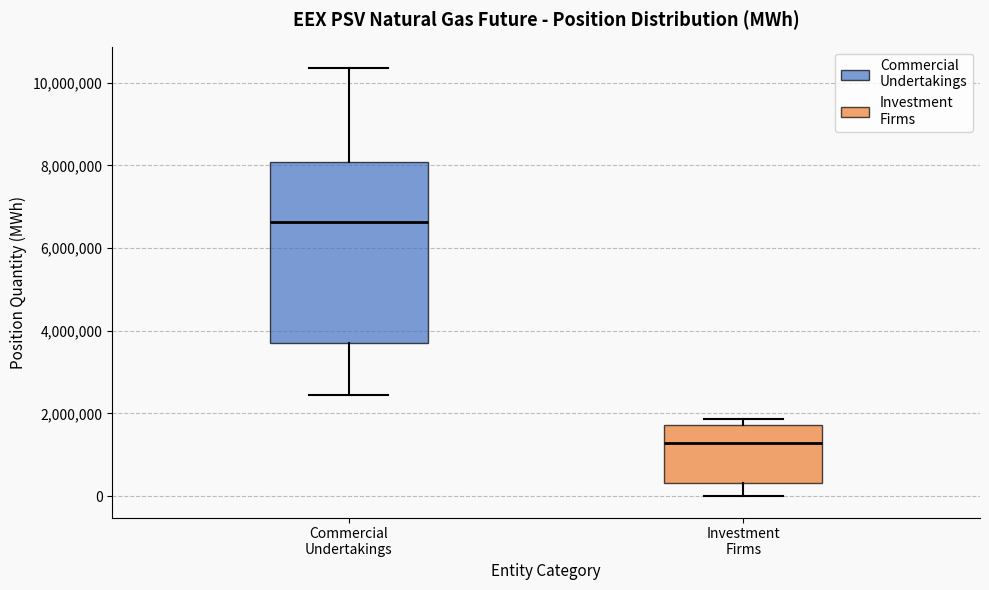

Reading left to right, read every box against the y-axis: the position of its median line, the range the box covers, and the ends of its whiskers. The values are not printed on the chart, so give them approximately, as read against the axis.

Commercial Undertakings: median 6600000, box 3800000 to 8000000, whiskers 2400000 to 10400000
Investment Firms: median 1200000, box 400000 to 1800000, whiskers 0 to 1800000 (just above the box's upper edge)